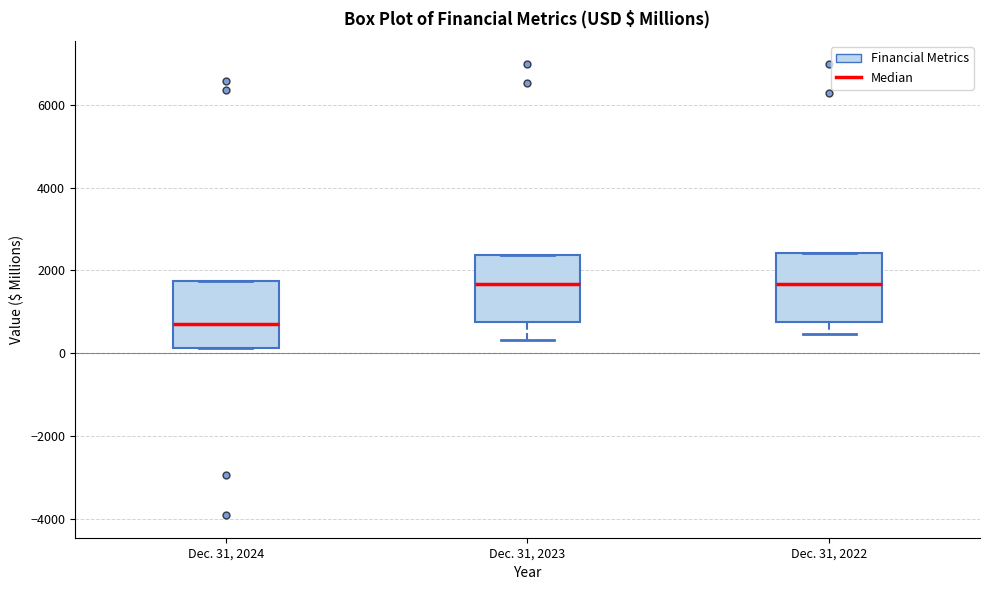

Reading left to right, read every box against the y-axis: the position of its median line, the range the box covers, and the ends of its whiskers. The values are not printed on the chart, so give them approximately, as read against the axis.

Dec. 31, 2024: median 800, box 200 to 1800, whiskers 200 to 1800
Dec. 31, 2023: median 1600, box 800 to 2400, whiskers 400 to 2400
Dec. 31, 2022: median 1600, box 800 to 2400, whiskers 400 to 2400